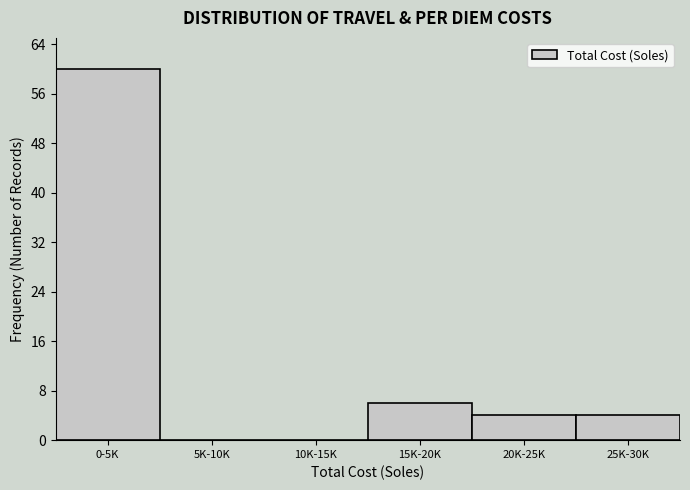

Reading right to left, list all the values displayed in this chart.

25K-30K=4	20K-25K=4	15K-20K=6	10K-15K=0	5K-10K=0	0-5K=60